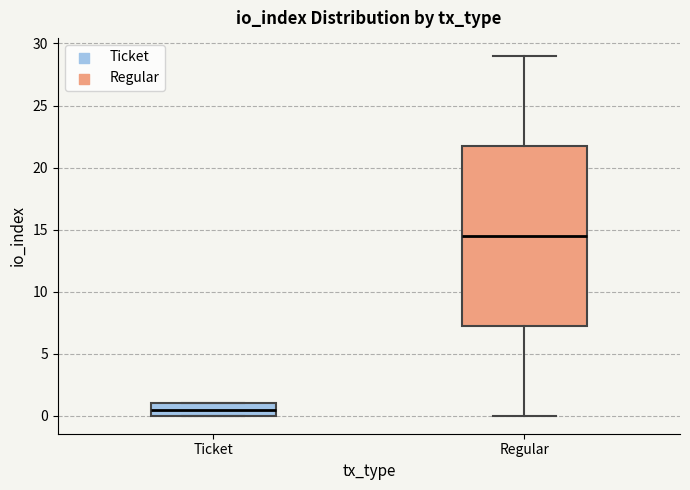

Reading left to right, transcribe this box plot: for each box, give where its median line is, the range the box spans, and where its two whiskers end, as read against the y-axis. The values are not printed on the chart, so give them approximately, as read against the axis.

Ticket: median 0.5, box 0.0 to 1.0, whiskers 0.0 to 1.0
Regular: median 14.5, box 7.5 to 22.0, whiskers 0.0 to 29.0